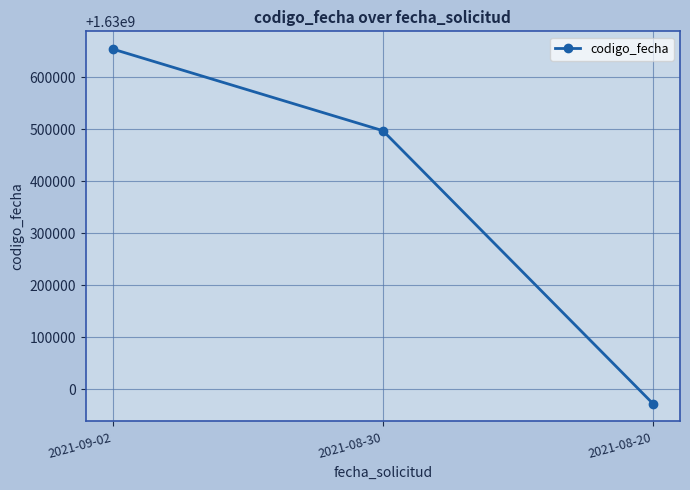

What is the sum of all values?

4891124876